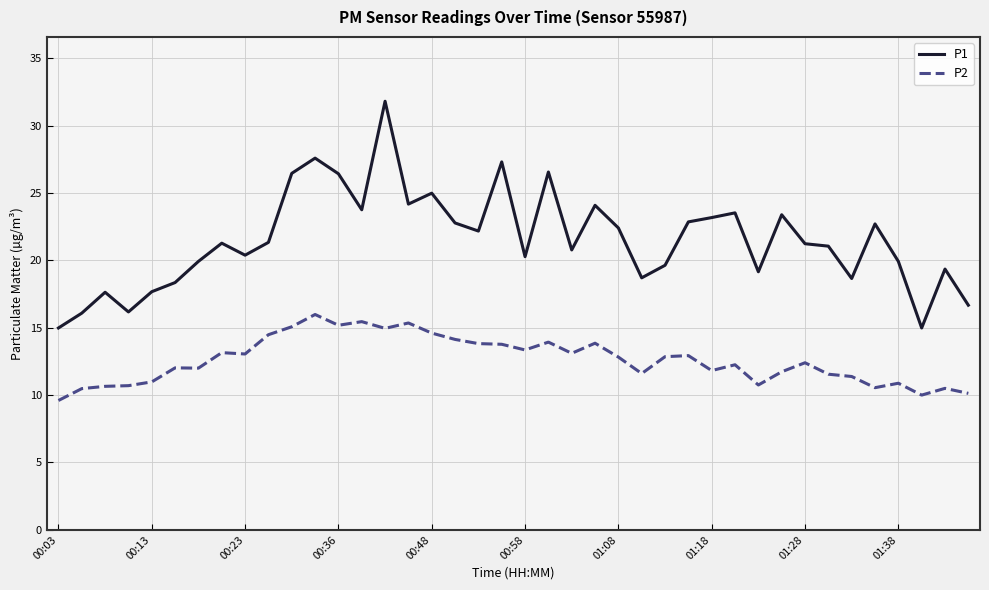

True or false: P2 and P1 cross at least once.

False